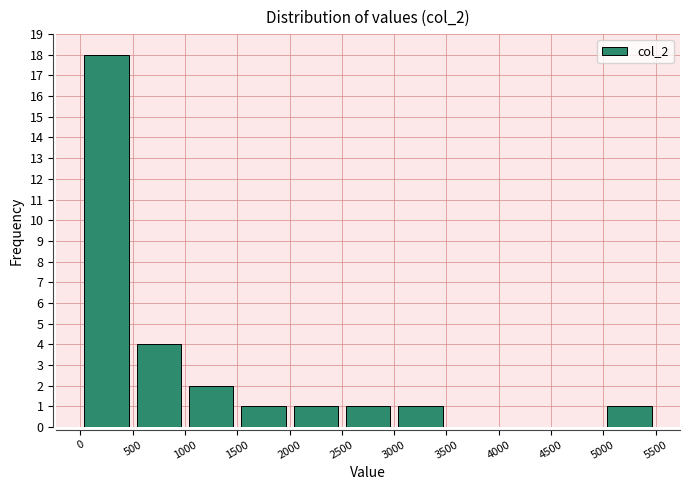

Reading left to right, transcribe this chart: for each bar, give the range it covers on the x-axis and its height. The values are not printed on the chart, so give them approximately, as read against the axis.

0 to 500: 18
500 to 1000: 4
1000 to 1500: 2
1500 to 2000: 1
2000 to 2500: 1
2500 to 3000: 1
3000 to 3500: 1
3500 to 4000: 0
4000 to 4500: 0
4500 to 5000: 0
5000 to 5500: 1